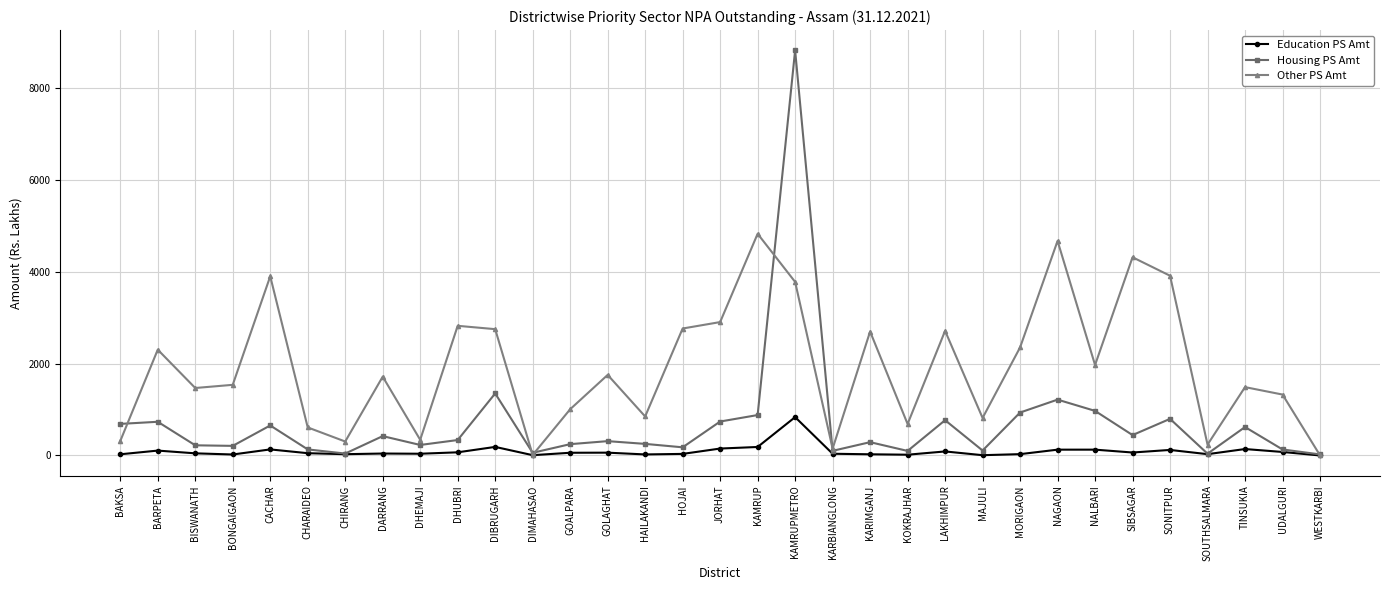

At which label does Education PS Amt first exceed 49?

BARPETA